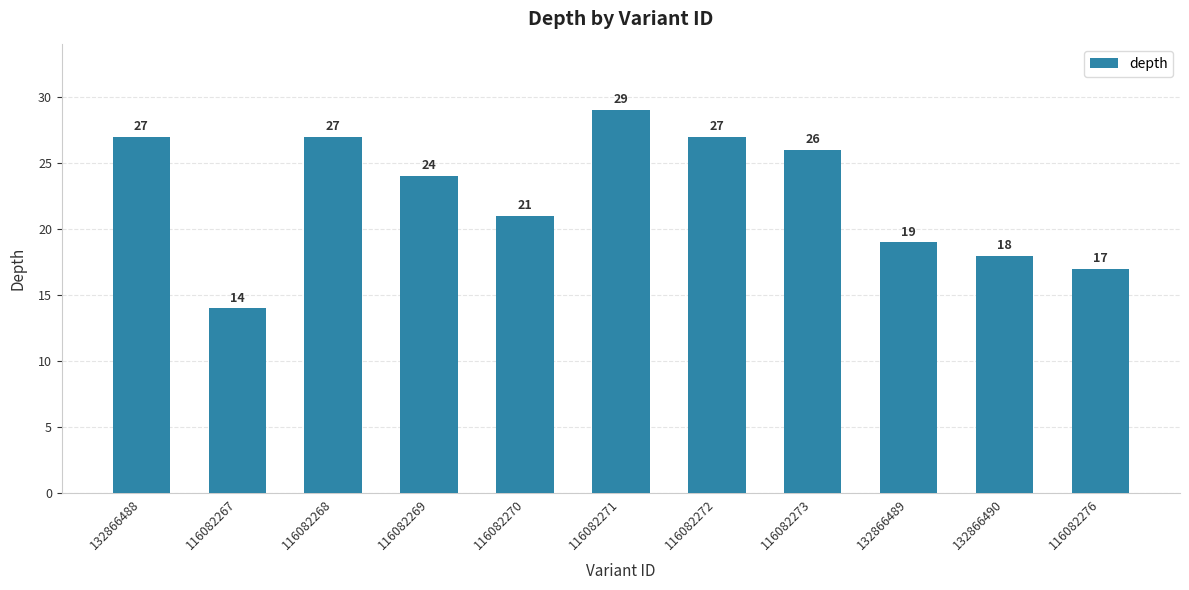

What is the change in value from 116082270 to 132866489?

-2